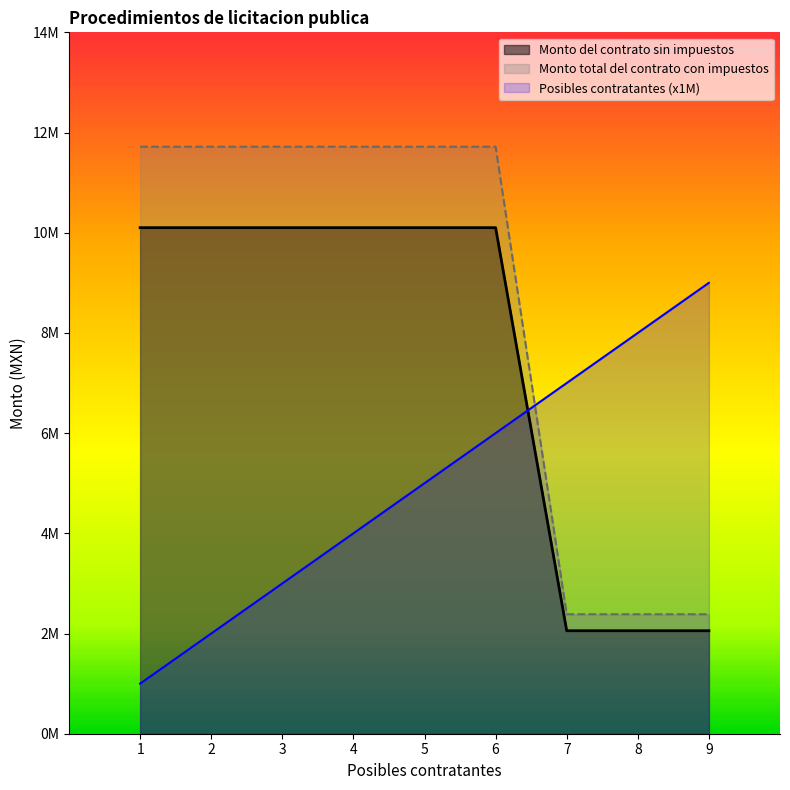

How many intersections are there between Posibles contratantes and Monto del contrato sin impuestos?

1